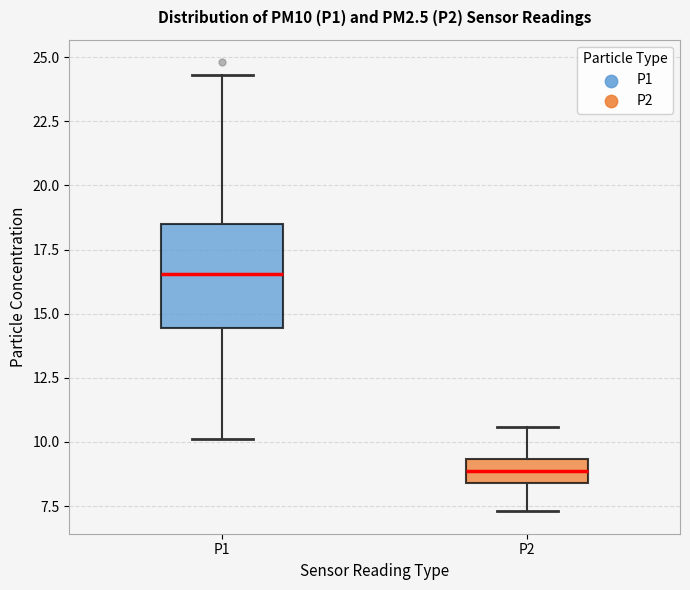

Reading left to right, read every box against the y-axis: the position of its median line, the range the box covers, and the ends of its whiskers. The values are not printed on the chart, so give them approximately, as read against the axis.

P1: median 16.5, box 14.5 to 18.5, whiskers 10.0 to 24.5
P2: median 9.0, box 8.5 to 9.5, whiskers 7.5 to 10.5